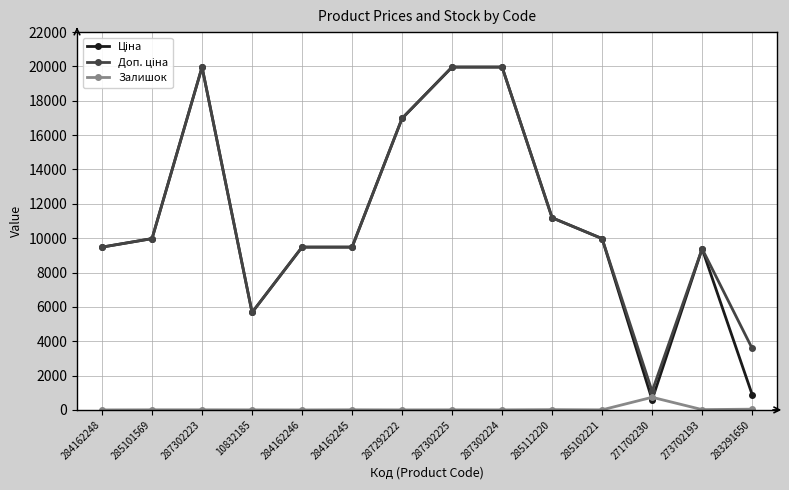

Is it true that Залишок equals 43.0 at 283291650?

True